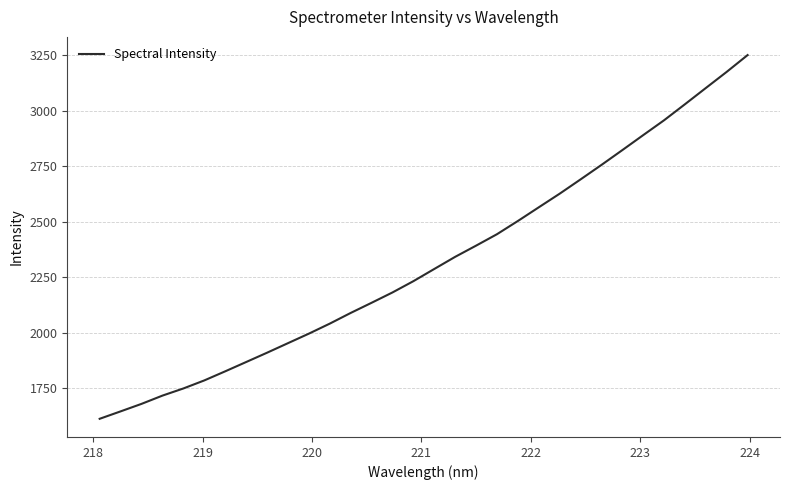

What is the difference between the maximum and minimum values?

1639.3